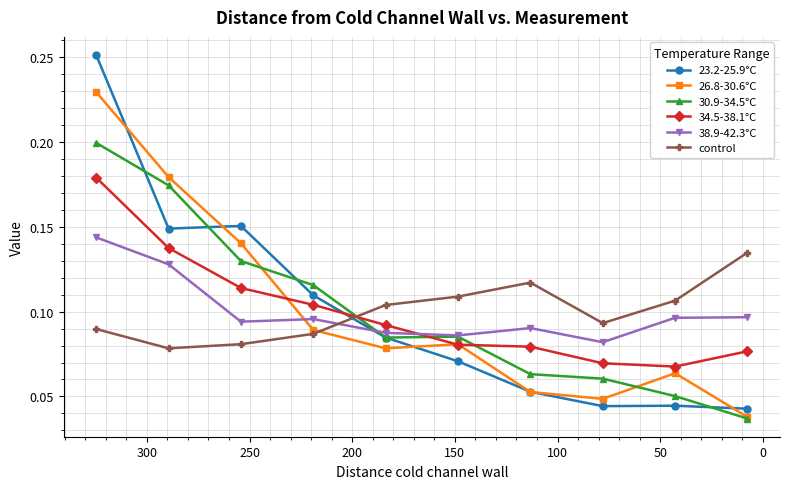

Does the chart display data point markers on the line(s)?

Yes